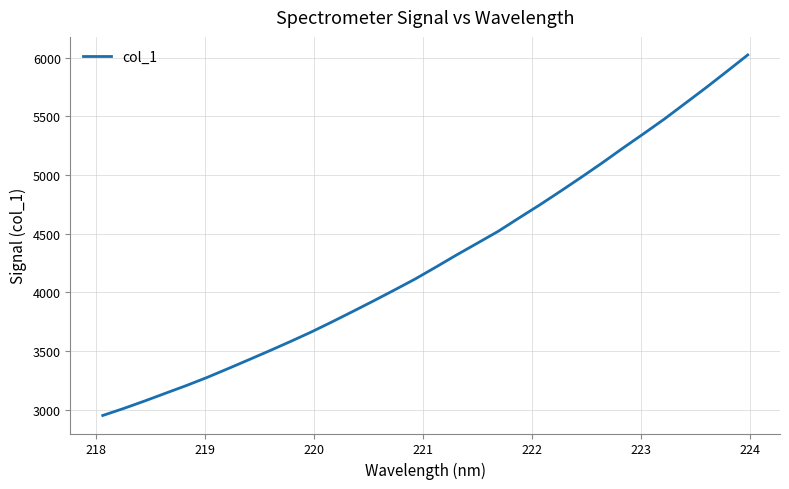

What is the difference between the maximum and minimum values?

3074.7